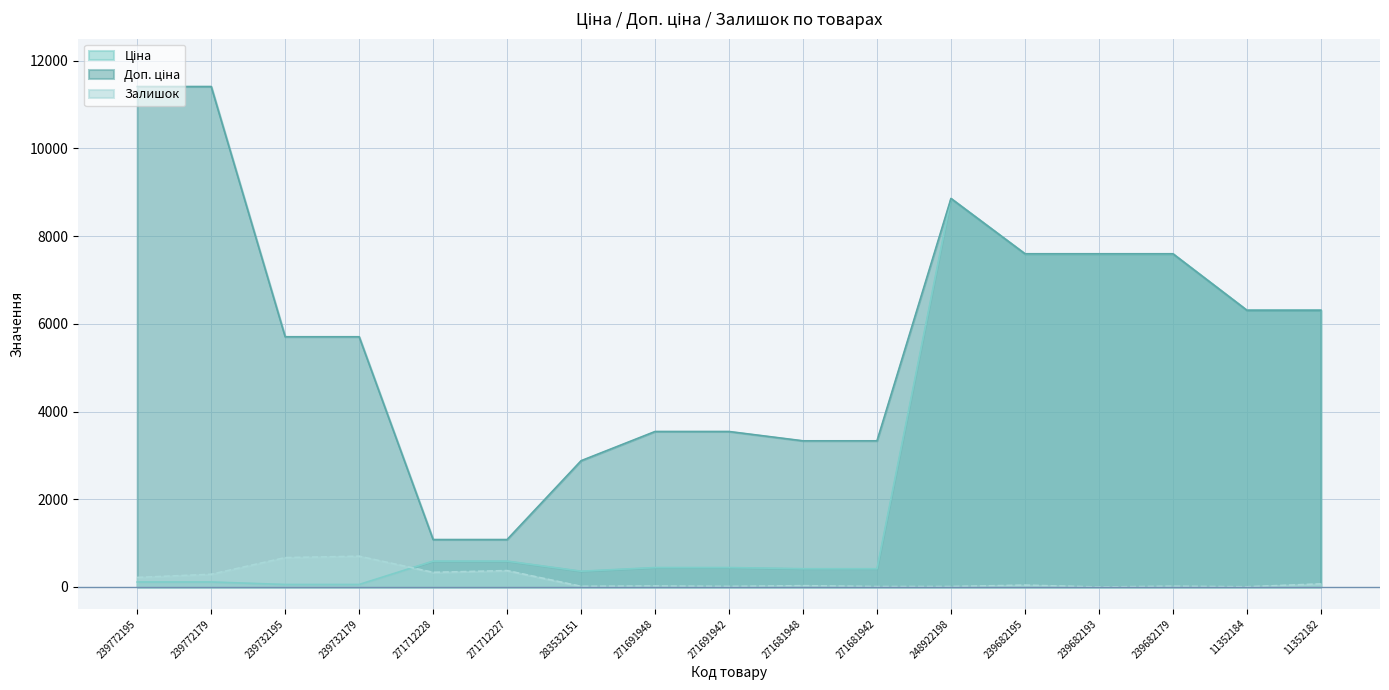

List the labels in order of Доп. ціна value, largest first.

239772195, 239772179, 248922198, 239682195, 239682193, 239682179, 11352184, 11352182, 239732195, 239732179, 271691948, 271691942, 271681948, 271681942, 283532151, 271712228, 271712227